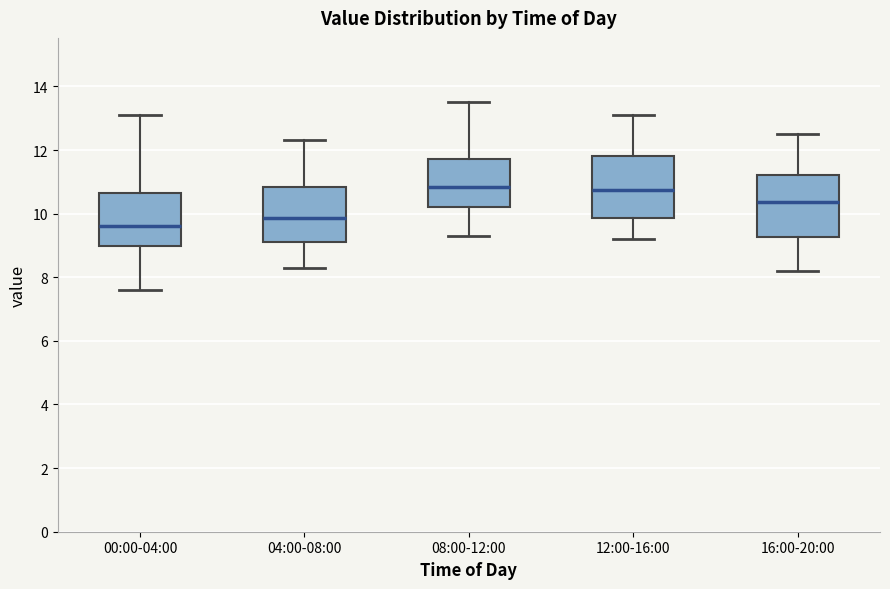

Reading left to right, read every box against the y-axis: the position of its median line, the range the box covers, and the ends of its whiskers. The values are not printed on the chart, so give them approximately, as read against the axis.

00:00-04:00: median 9.6, box 9.0 to 10.6, whiskers 7.6 to 13.2
04:00-08:00: median 9.8, box 9.2 to 10.8, whiskers 8.4 to 12.4
08:00-12:00: median 10.8, box 10.2 to 11.8, whiskers 9.4 to 13.6
12:00-16:00: median 10.8, box 9.8 to 11.8, whiskers 9.2 to 13.2
16:00-20:00: median 10.4, box 9.2 to 11.2, whiskers 8.2 to 12.6